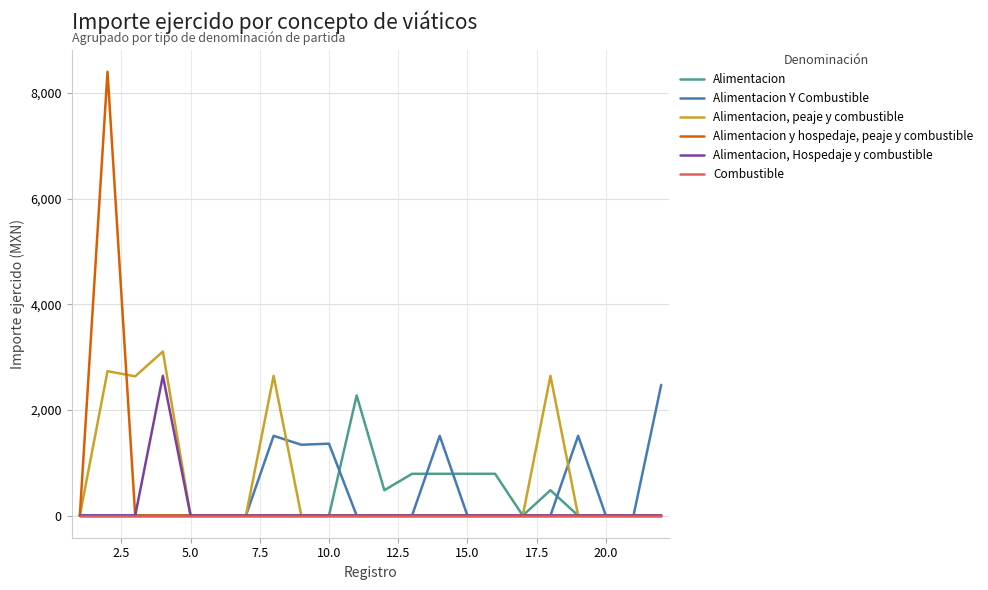

What are all the series names shown in the legend?

Alimentacion, Alimentacion Y Combustible, Alimentacion, peaje y combustible, Alimentacion y hospedaje, peaje y combustible, Alimentacion, Hospedaje y combustible, Combustible